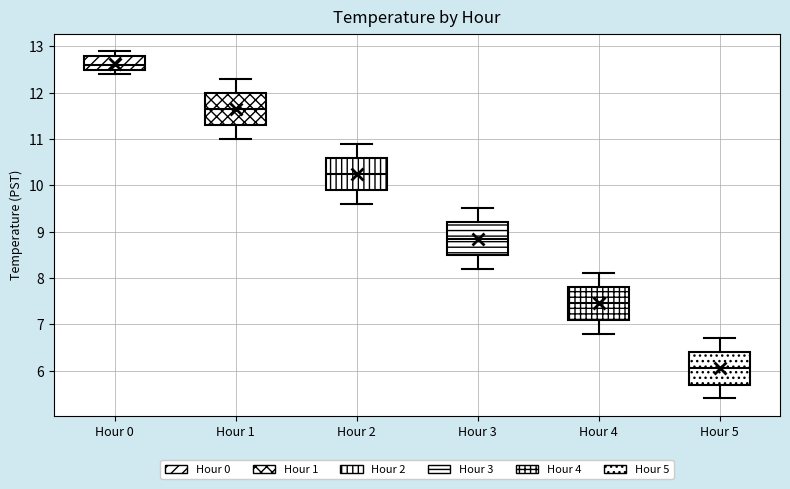

Reading left to right, read every box against the y-axis: the position of its median line, the range the box covers, and the ends of its whiskers. The values are not printed on the chart, so give them approximately, as read against the axis.

Hour 0: median 12.6, box 12.5 to 12.8, whiskers 12.4 to 12.9
Hour 1: median 11.7, box 11.3 to 12.0, whiskers 11.0 to 12.3
Hour 2: median 10.3, box 9.9 to 10.6, whiskers 9.6 to 10.9
Hour 3: median 8.9, box 8.5 to 9.2, whiskers 8.2 to 9.5
Hour 4: median 7.5, box 7.1 to 7.8, whiskers 6.8 to 8.1
Hour 5: median 6.1, box 5.7 to 6.4, whiskers 5.4 to 6.7